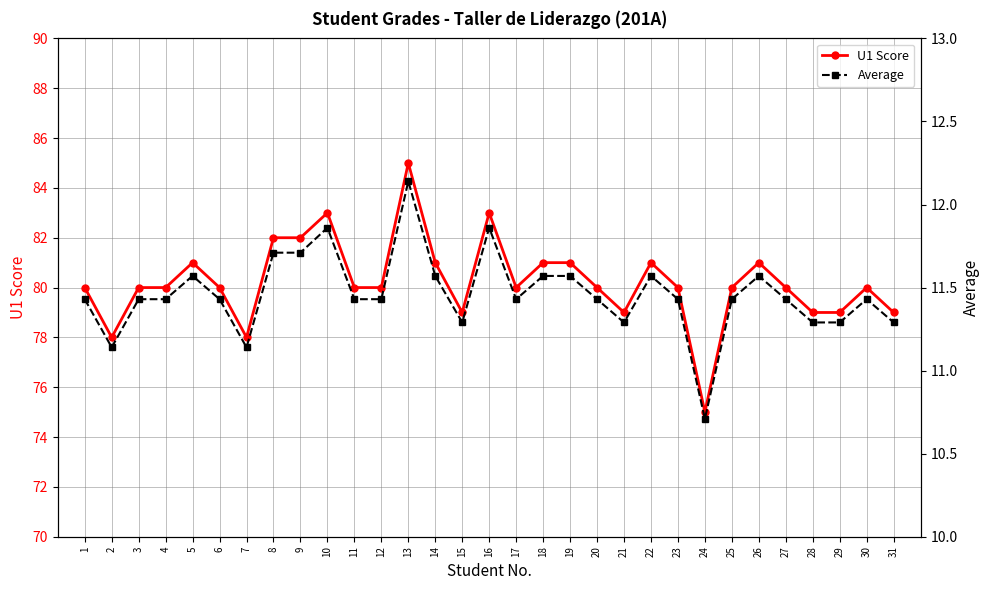

Is it true that U1 Score equals 135.8 at 3?

False